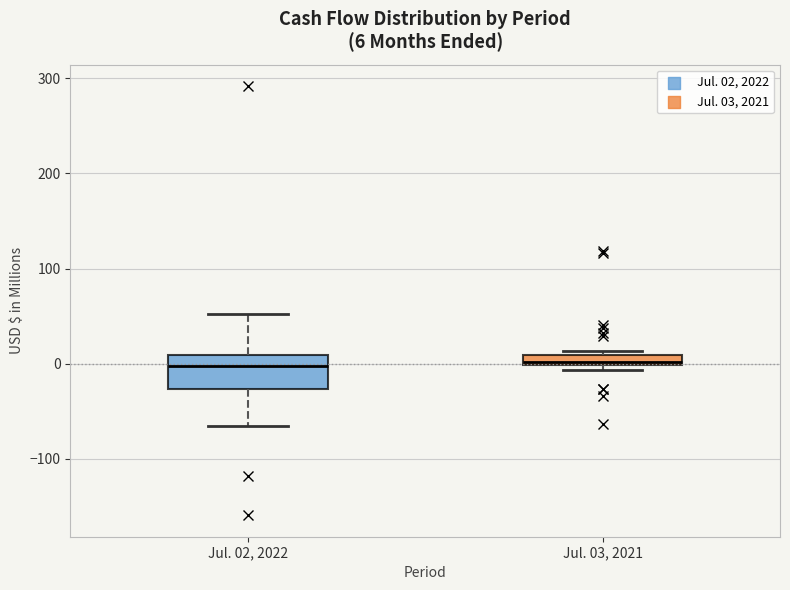

Comparing the boxes themselves (not the whiskers), which one is the tallest?

Jul. 02, 2022